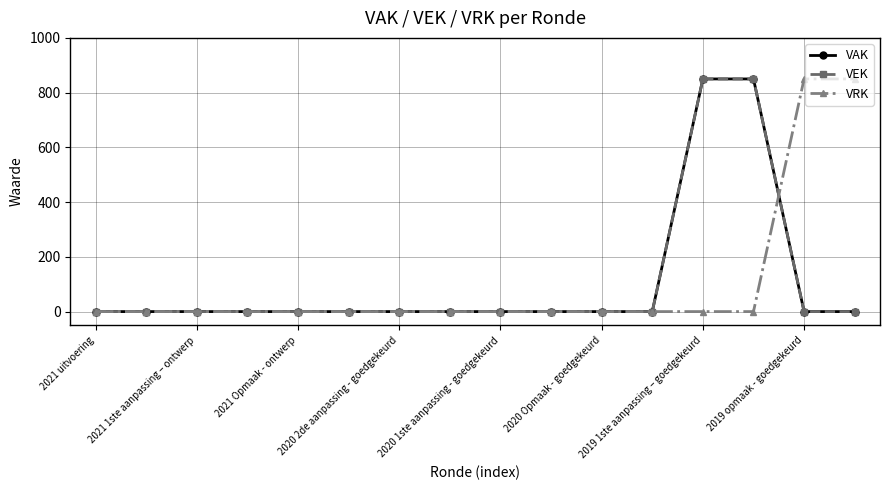

Is this an area chart (filled region under the line)?

No